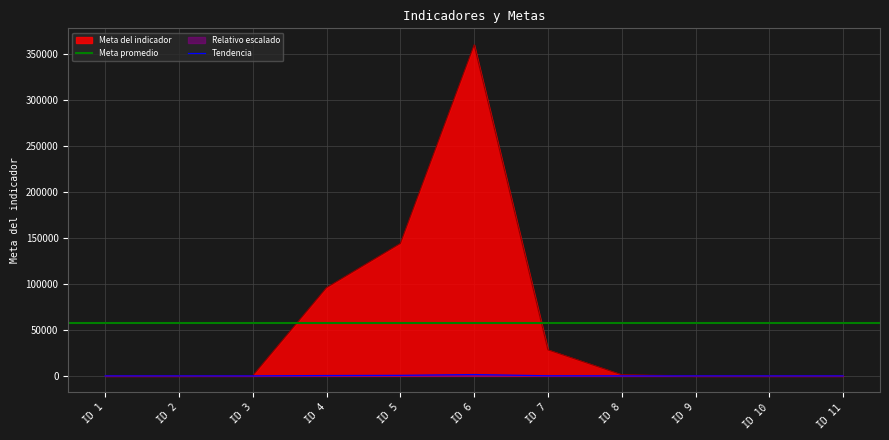

At which category does the chart reach its peak across all series?

ID 6